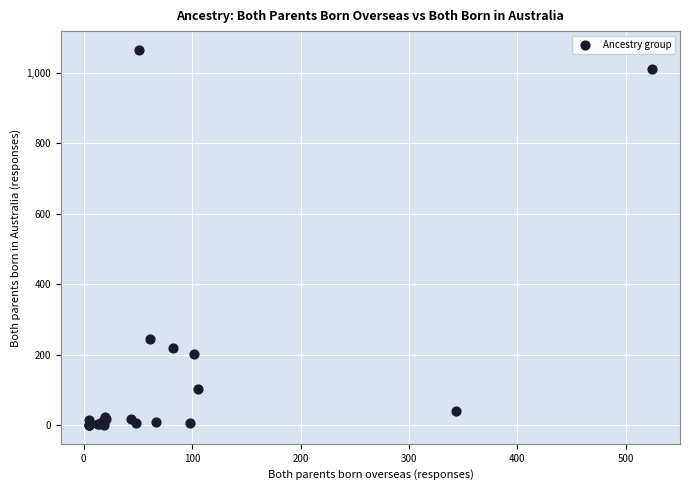

What Y value in the scatter plot is closest to 533?

245